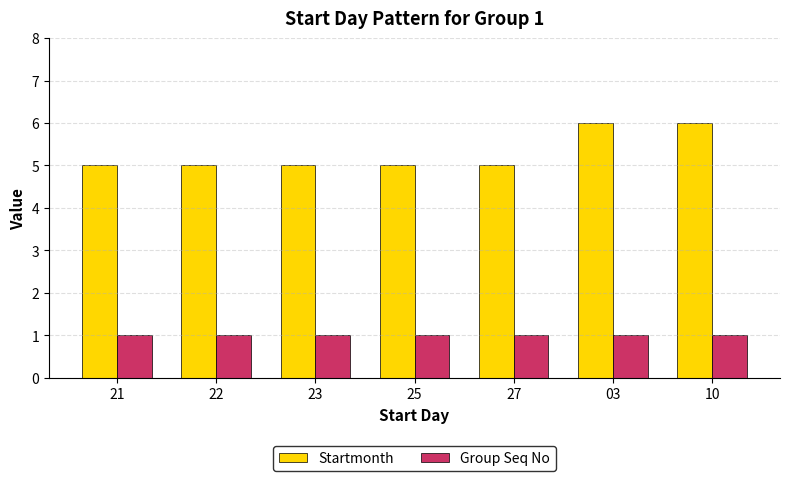

The value of Group Seq No at 27 is 1. True or false?

True